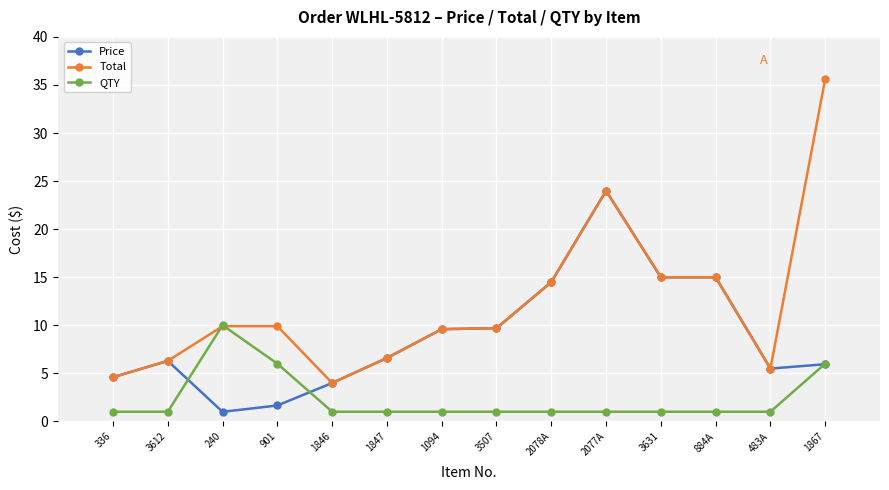

Rank the series by their maximum value, from lowest to highest.

QTY, Price, Total